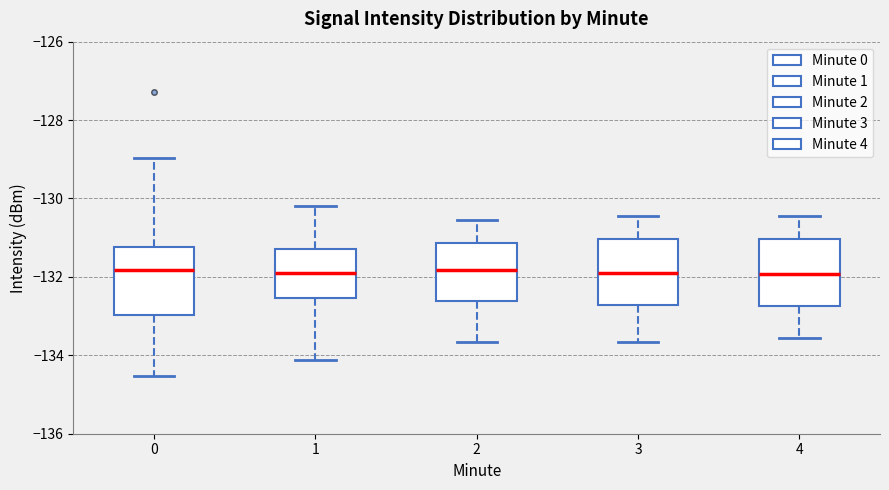

Reading left to right, transcribe this box plot: for each box, give where its median line is, the range the box spans, and where its two whiskers end, as read against the y-axis. The values are not printed on the chart, so give them approximately, as read against the axis.

0: median -131.8, box -133.0 to -131.2, whiskers -134.6 to -129.0
1: median -131.8, box -132.6 to -131.2, whiskers -134.2 to -130.2
2: median -131.8, box -132.6 to -131.2, whiskers -133.6 to -130.6
3: median -131.8, box -132.8 to -131.0, whiskers -133.6 to -130.4
4: median -132.0, box -132.8 to -131.0, whiskers -133.6 to -130.4